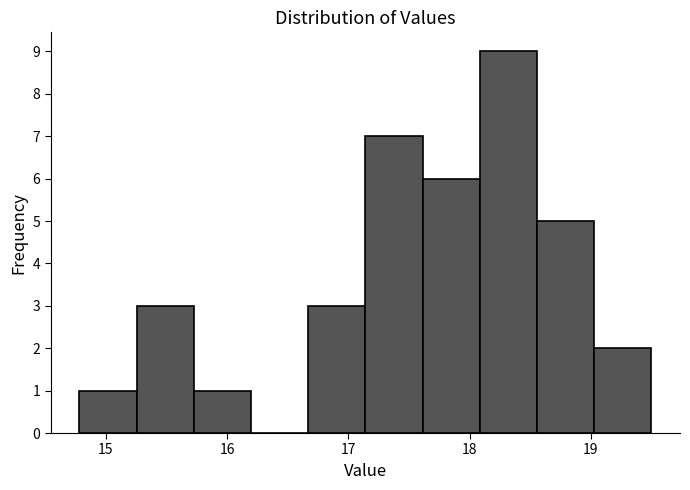

Reading left to right, transcribe this chart: for each bar, give the range it covers on the x-axis and its height. Neither the bar edges nor the heights are printed on the chart, so give them approximately, as read against the axes.

14.8 to 15.3: 1
15.3 to 15.7: 3
15.7 to 16.2: 1
16.2 to 16.7: 0
16.7 to 17.1: 3
17.1 to 17.6: 7
17.6 to 18.1: 6
18.1 to 18.6: 9
18.6 to 19.0: 5
19.0 to 19.5: 2